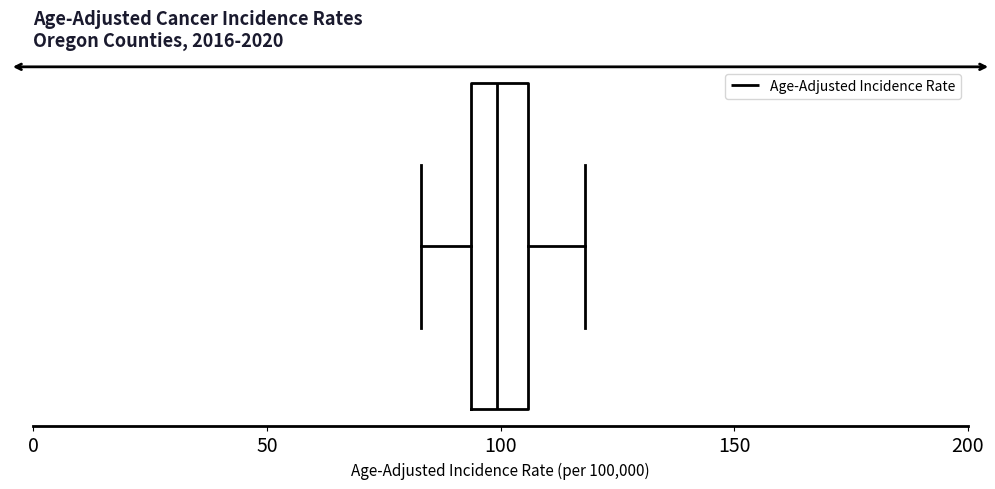

Where does the left whisker of the box end on the x-axis? The values are not printed on the chart, so give them approximately, as read against the axis.

85